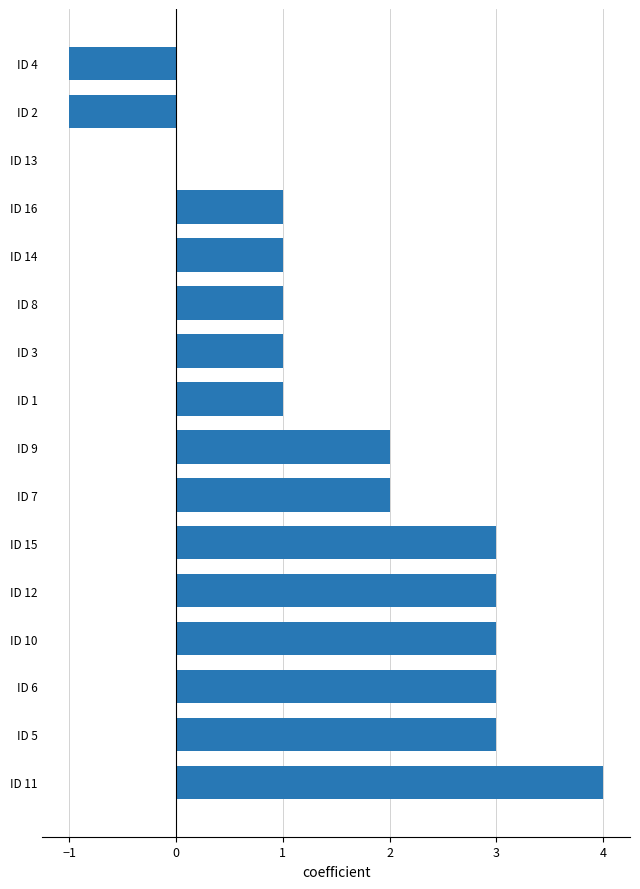

Is it true that the value at ID 13 is 2?

False